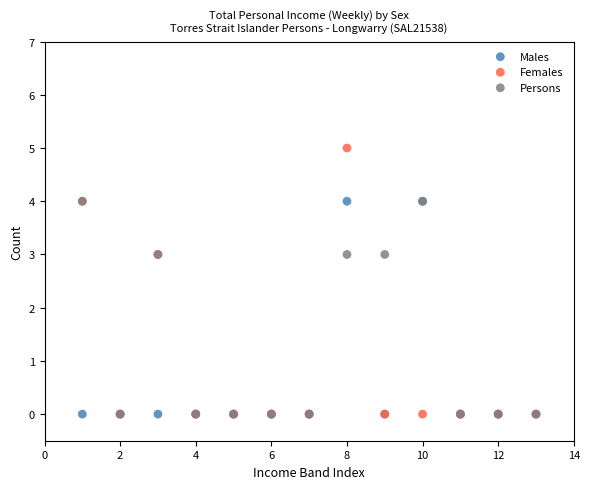

Which series contains the highest Y value?

Females